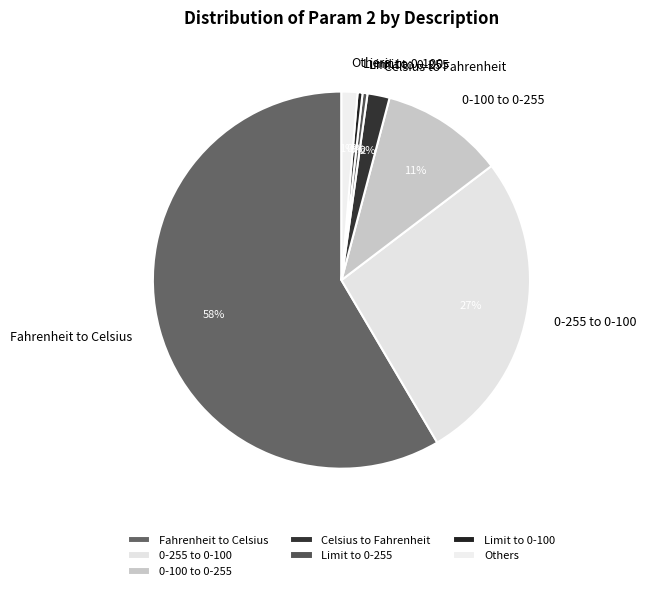

Is it true that 0-255 to 0-100 is 27% of the pie?

True